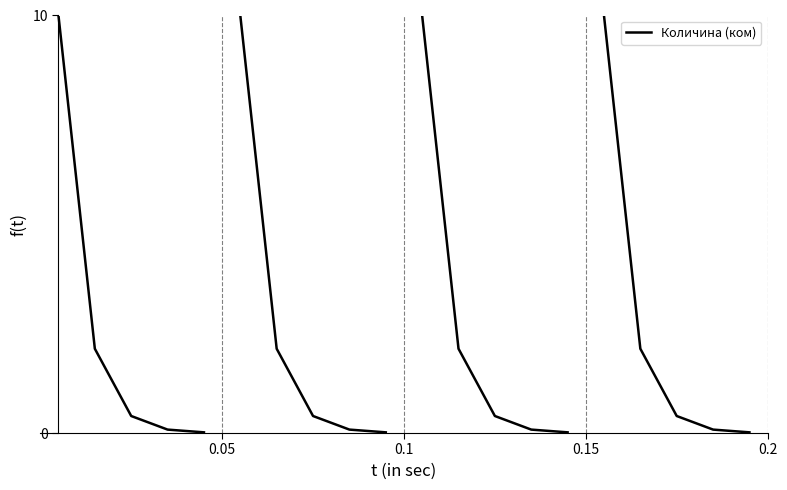

At which label is the value closest to 5?

0.1